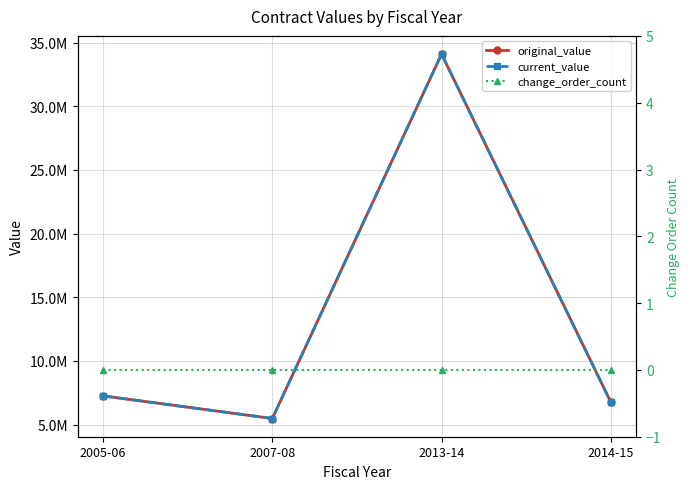

Which has a higher value, 2014-15 or 2013-14?

2013-14